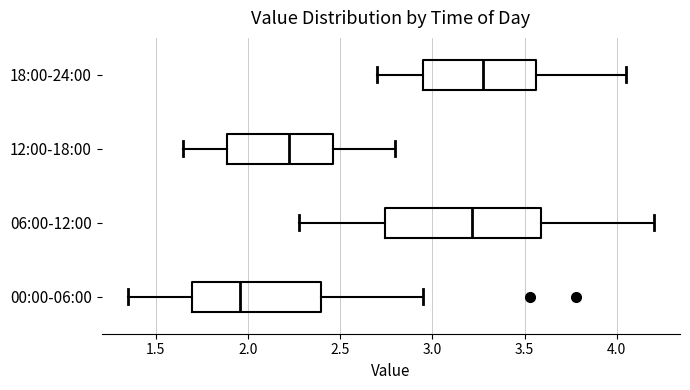

Which box is the widest, from its left edge to its right edge?

06:00-12:00